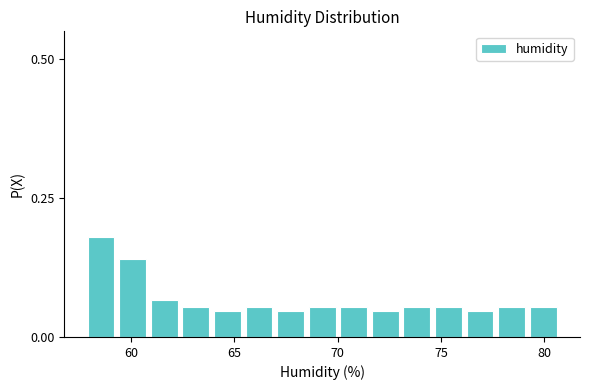

Read against the x-axis, roughly where is the centre of the tallest bar?

58.5